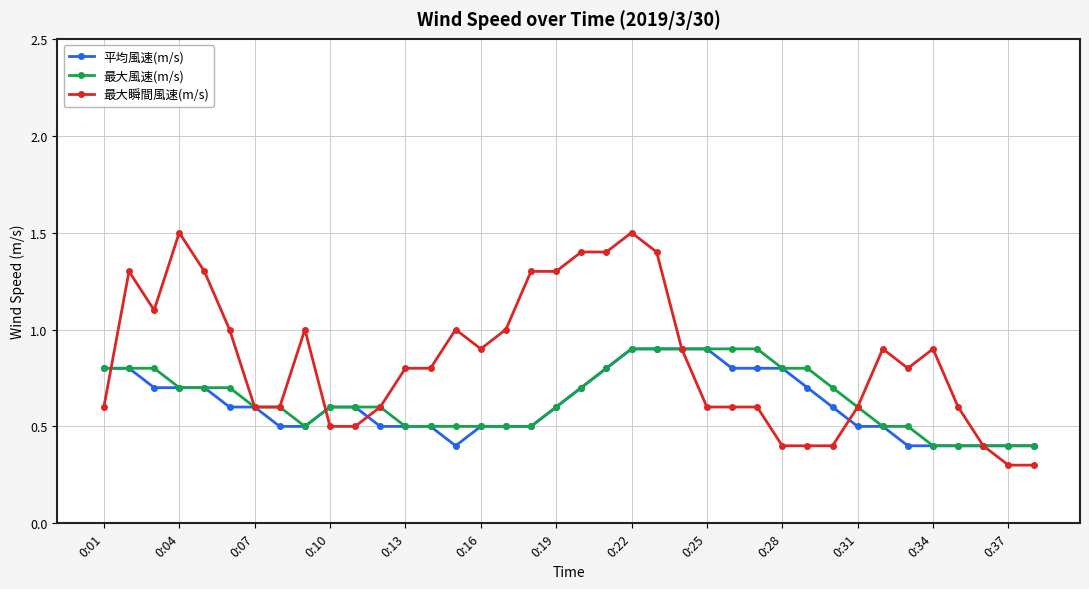

What is the value of the 平均風速(m/s) point at the 38th from the left?

0.4